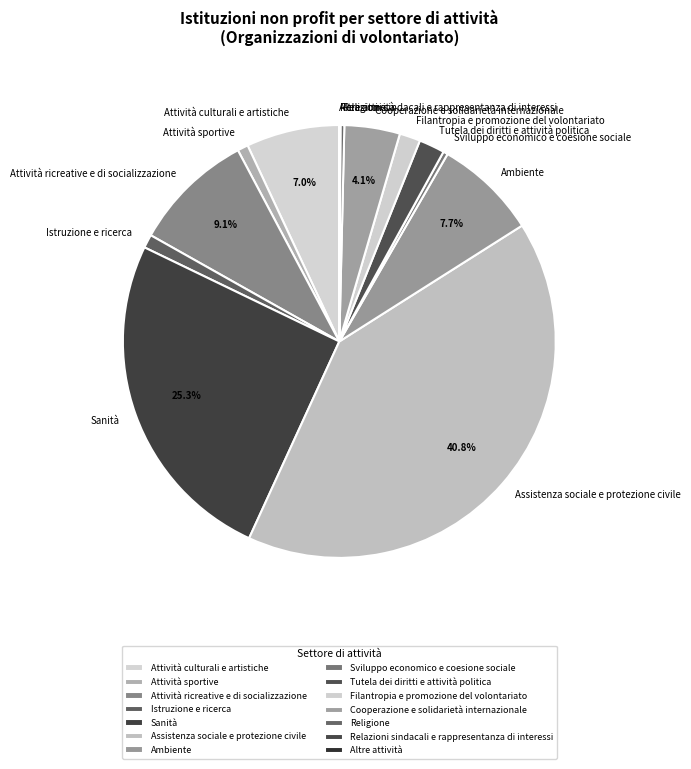

What is the largest slice in the pie chart?

Assistenza sociale e protezione civile